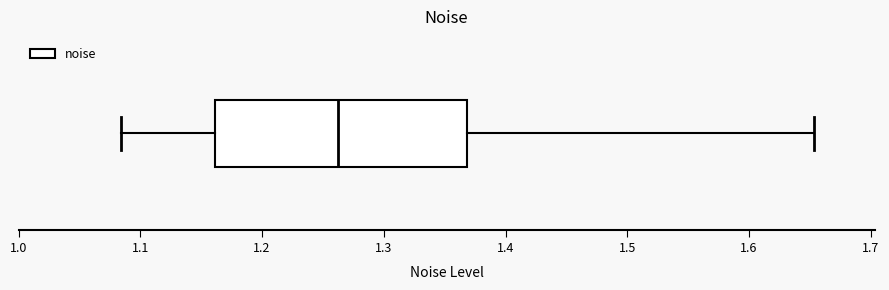

Where does the median line of the box sit on the x-axis? The values are not printed on the chart, so give them approximately, as read against the axis.

1.26